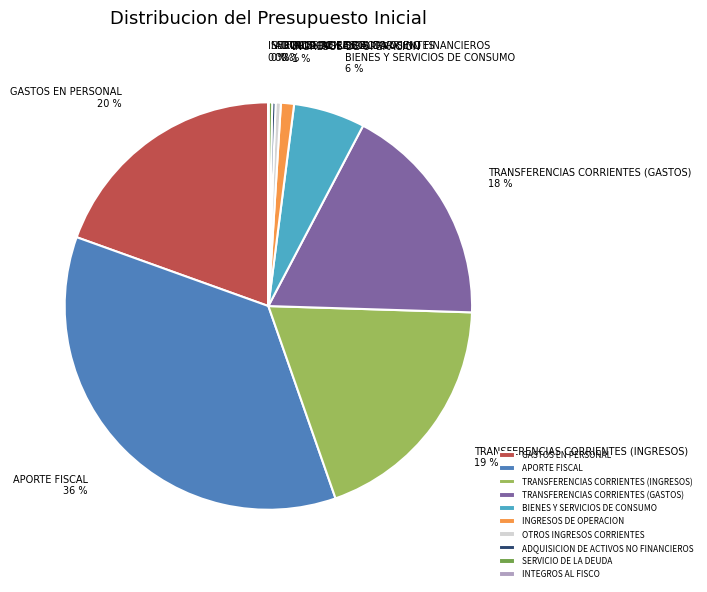

What percentage is the TRANSFERENCIAS CORRIENTES (INGRESOS) slice, to the nearest percent?

19%